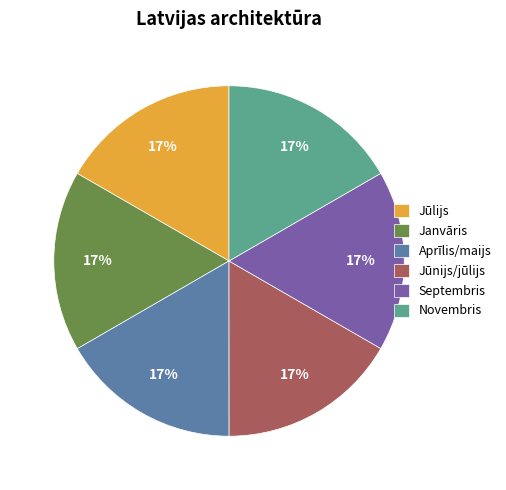

Combined, do Jūnijs/jūlijs and Novembris account for over 50%?

No